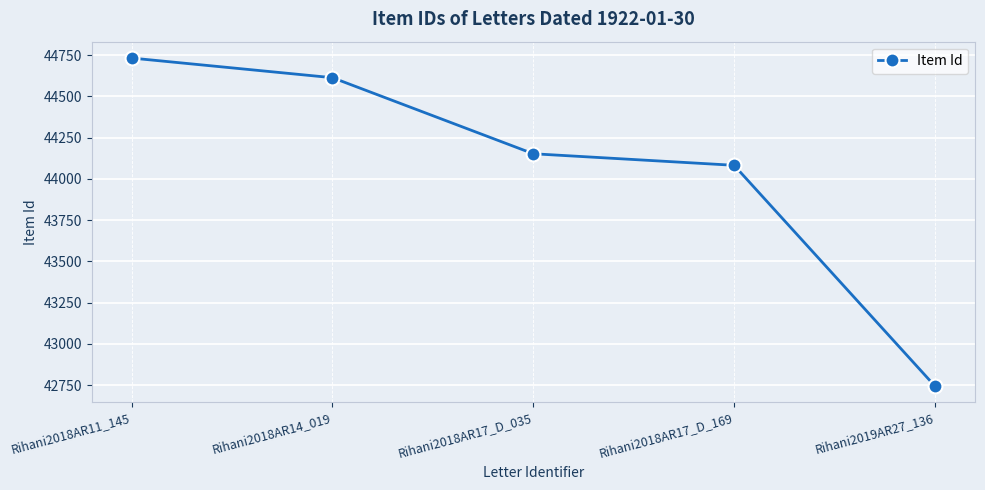

What is the average value?

44065